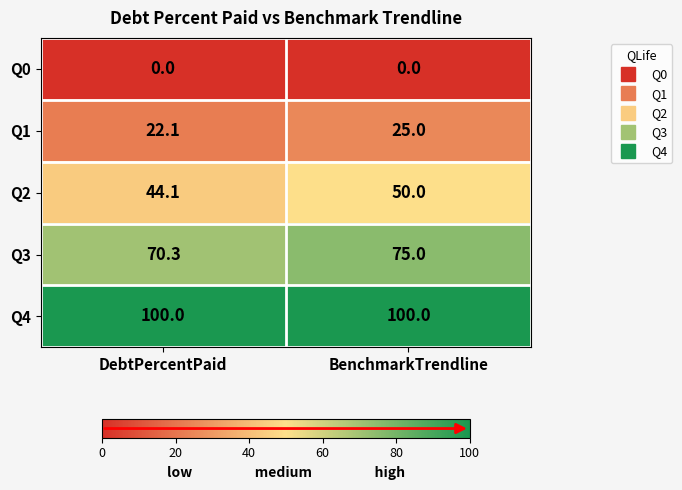

Which series has the largest range (max minus min)?

Q2